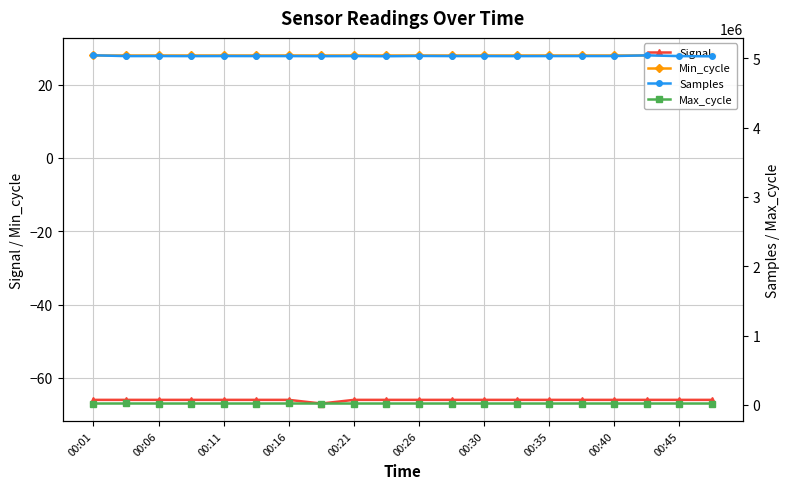

At which category does the chart reach its peak across all series?

00:01